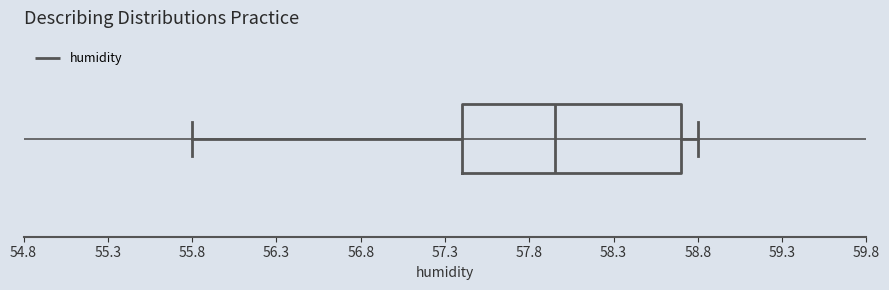

Read this box plot against the x-axis: the position of the median line, the range covered by the box, and the ends of both whiskers. The values are not printed on the chart, so give them approximately, as read against the axis.

median 57.95, box 57.40 to 58.70, whiskers 55.80 to 58.80